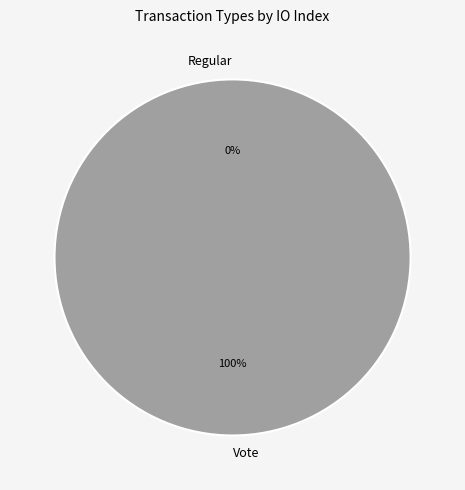

Is Regular the majority of the pie?

No